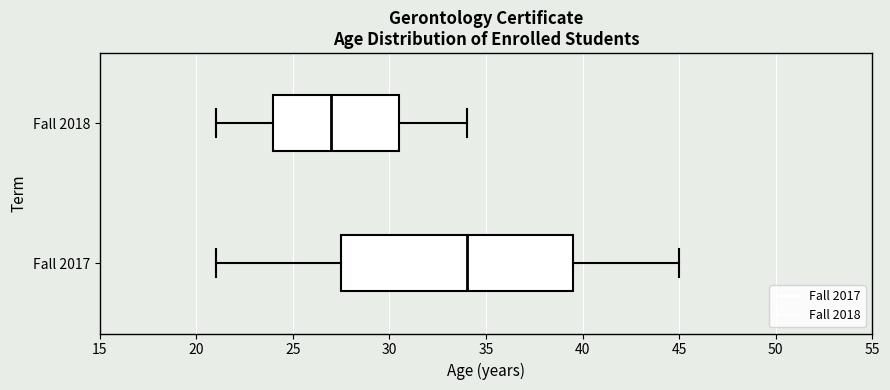

Comparing the boxes themselves (not the whiskers), which one is the widest?

Fall 2017